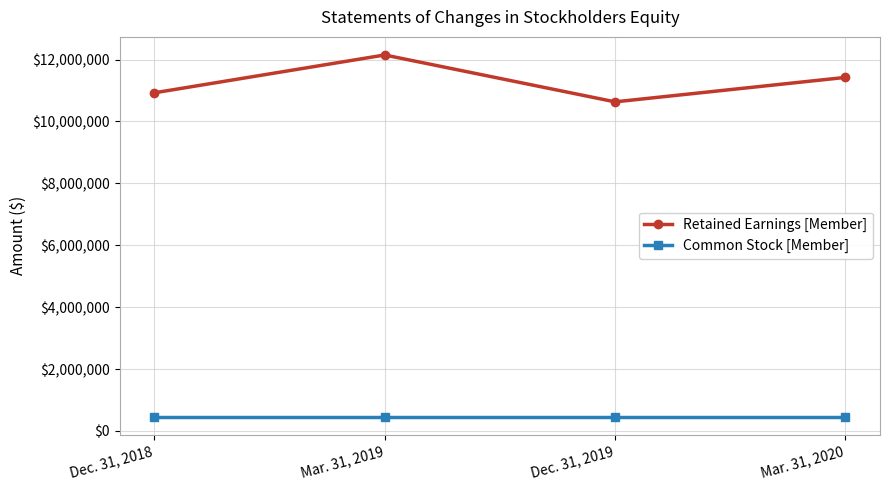

True or false: Retained Earnings [Member] and Common Stock [Member] cross at least once.

False